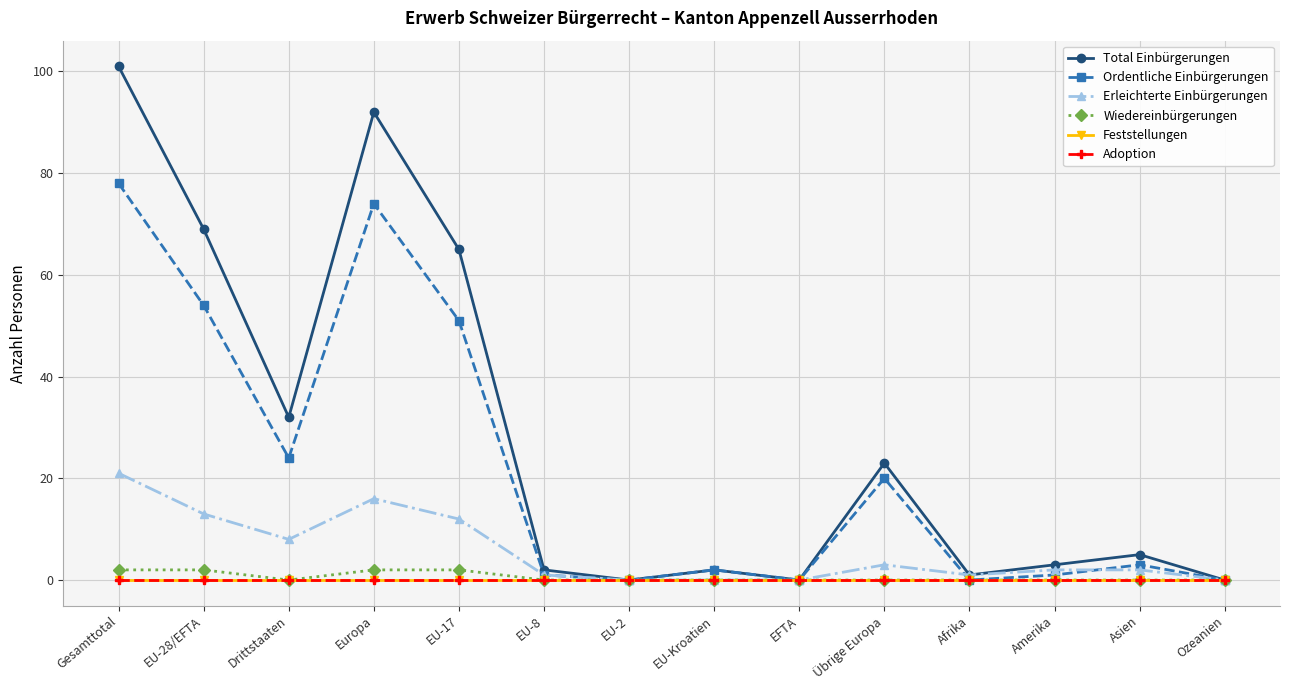

True or false: Total Einbürgerungen has more than 0 interior local peaks.

True